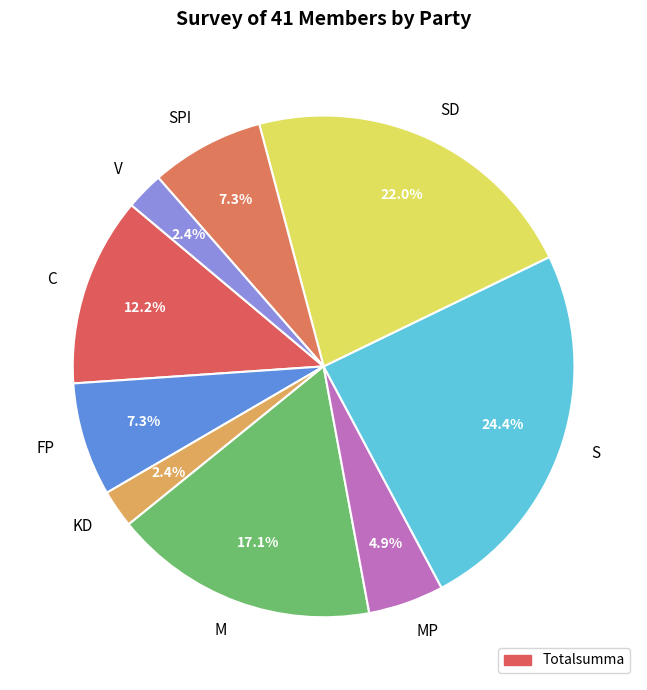

Is it true that S is 24% of the pie?

True